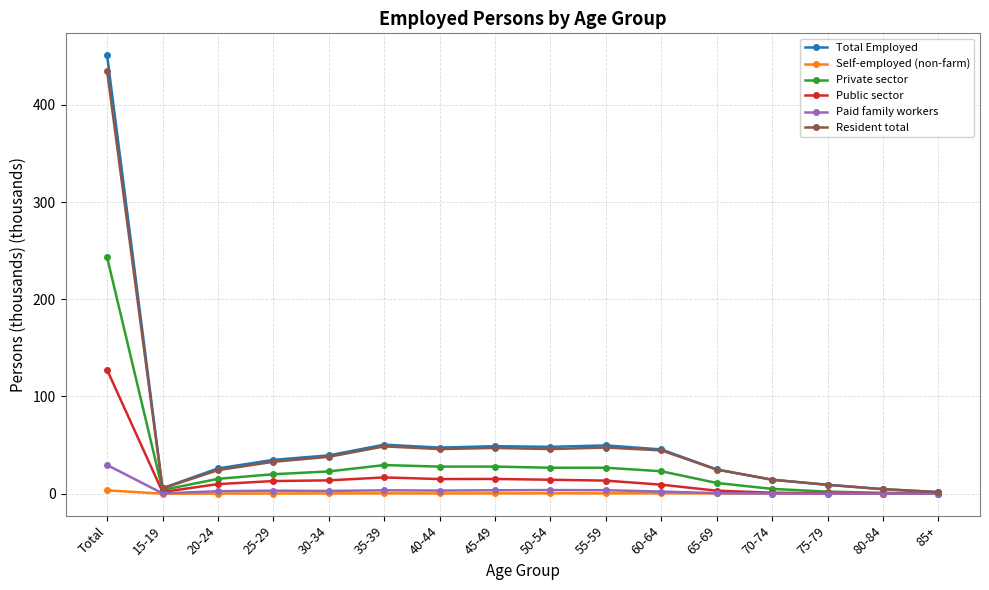

What is the approximate value of Public sector at 25-29?

13.0